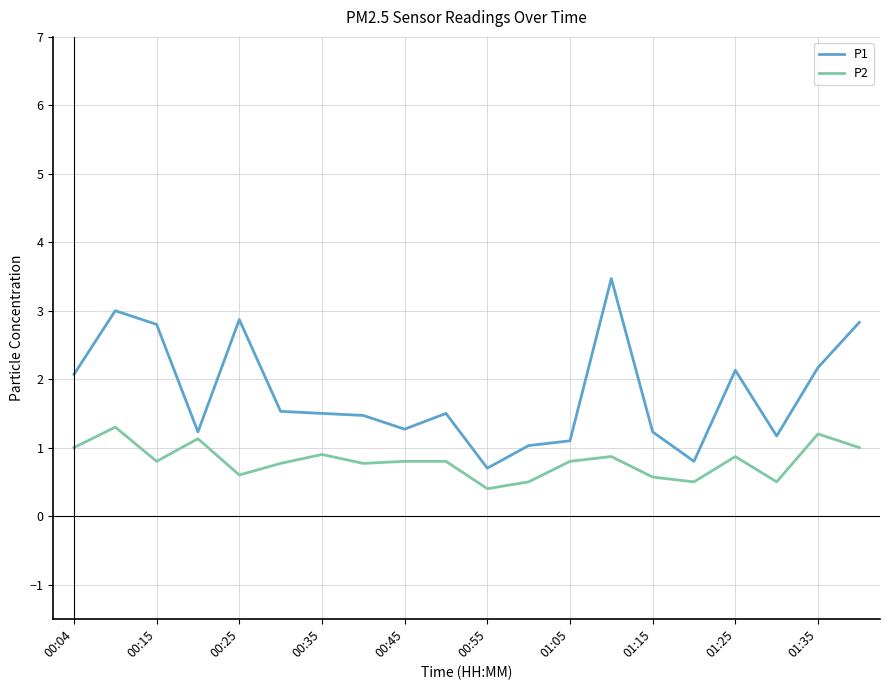

List the series in order of their overall mean, lowest first.

P2, P1